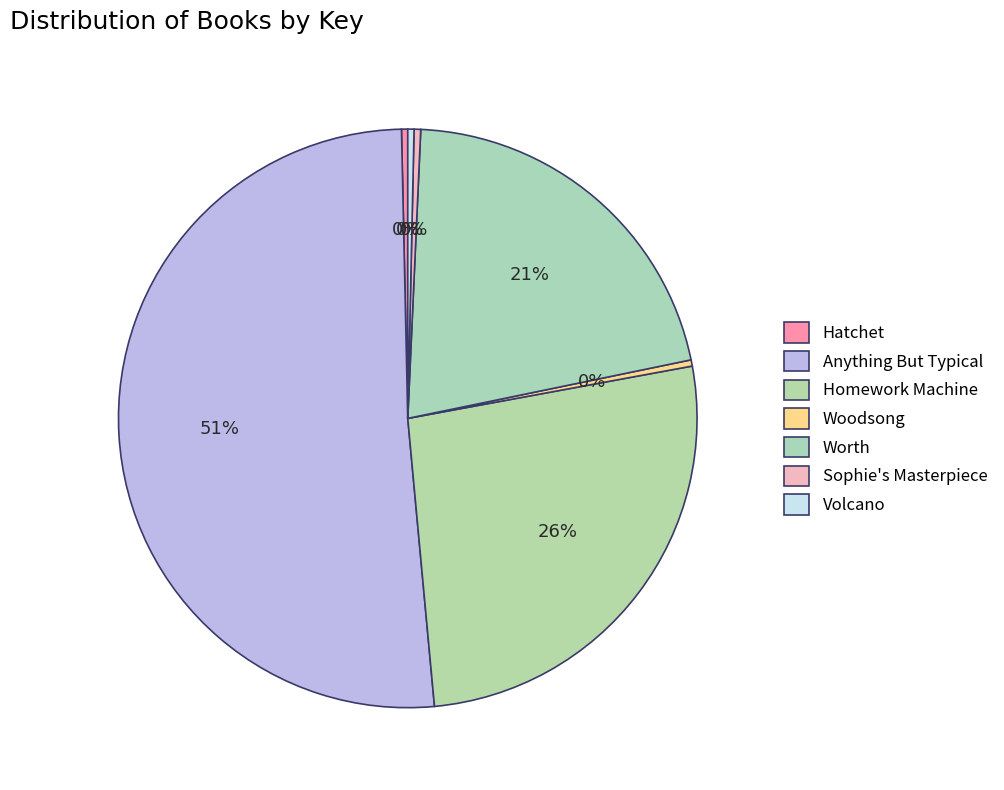

Between Homework Machine and Anything But Typical, which is larger?

Anything But Typical